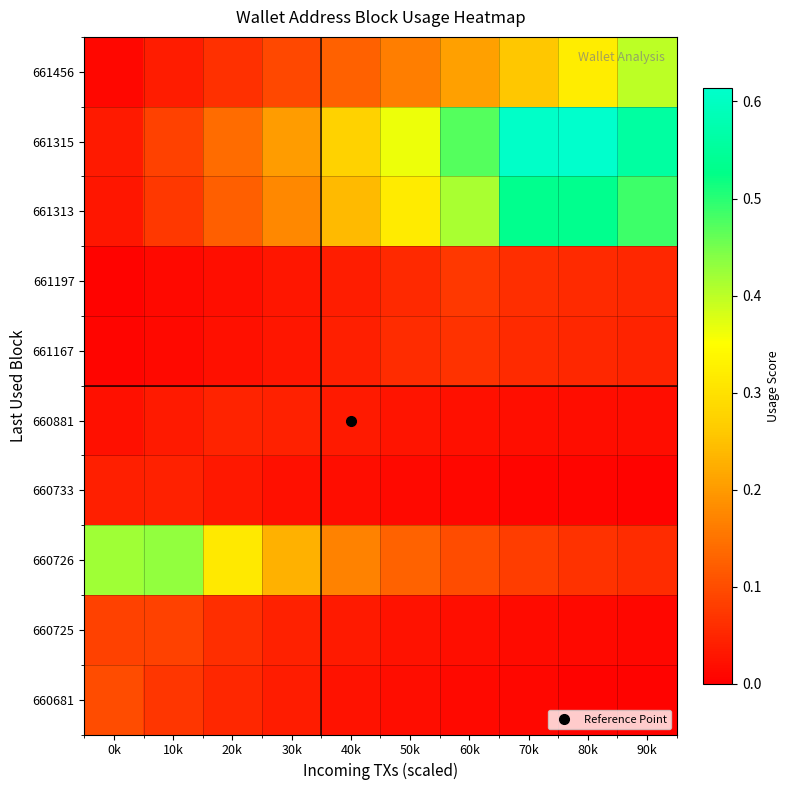

What is the total value across all series at 10k?

0.9